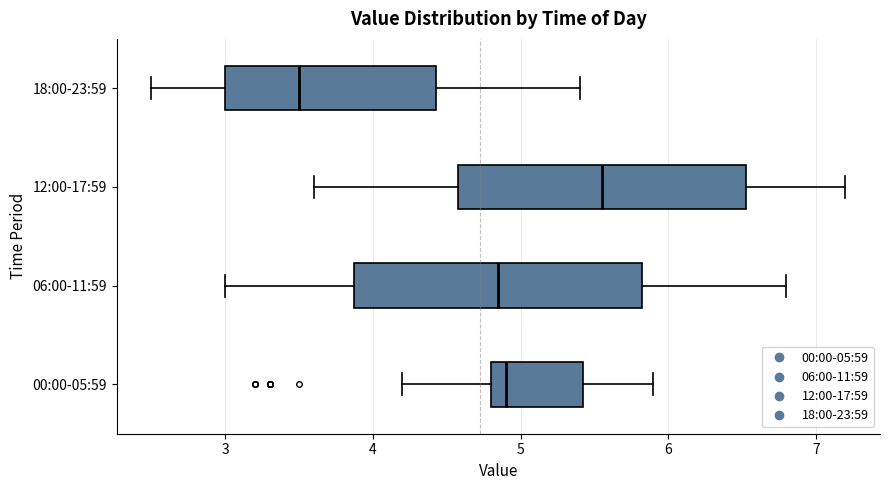

Reading bottom to top, read every box against the x-axis: the position of its median line, the range the box covers, and the ends of its whiskers. The values are not printed on the chart, so give them approximately, as read against the axis.

00:00-05:59: median 4.9, box 4.8 to 5.4, whiskers 4.2 to 5.9
06:00-11:59: median 4.9, box 3.9 to 5.8, whiskers 3.0 to 6.8
12:00-17:59: median 5.6, box 4.6 to 6.5, whiskers 3.6 to 7.2
18:00-23:59: median 3.5, box 3.0 to 4.4, whiskers 2.5 to 5.4